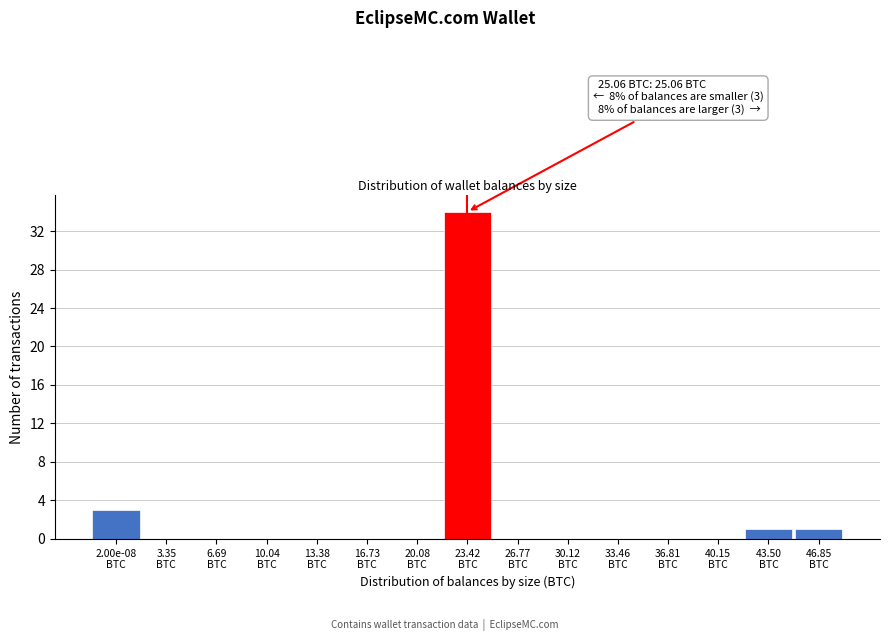

What is the sum of all values?

39